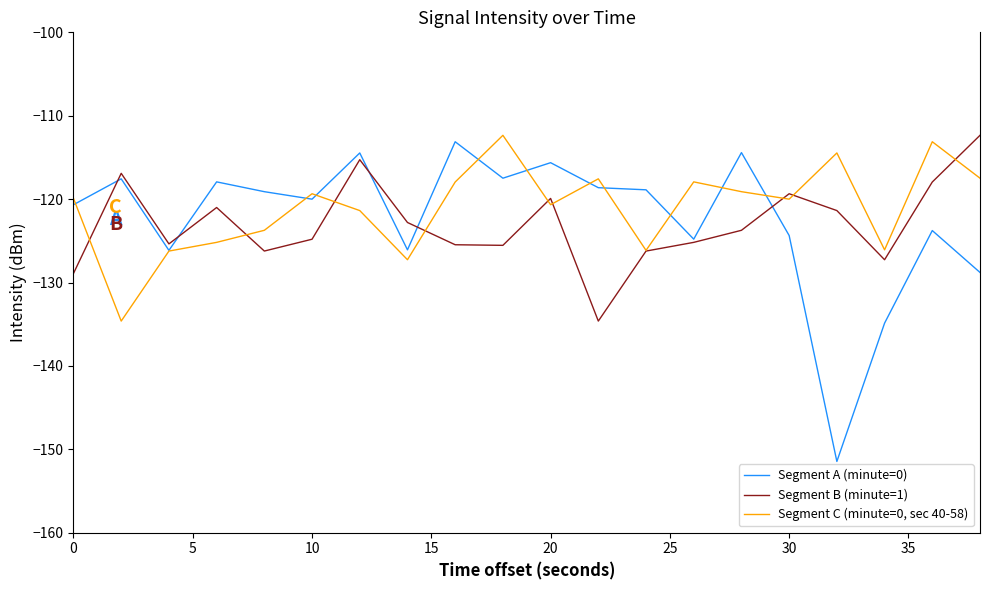

What is the maximum value for Segment C (minute=0, sec 40-58)?

-112.3